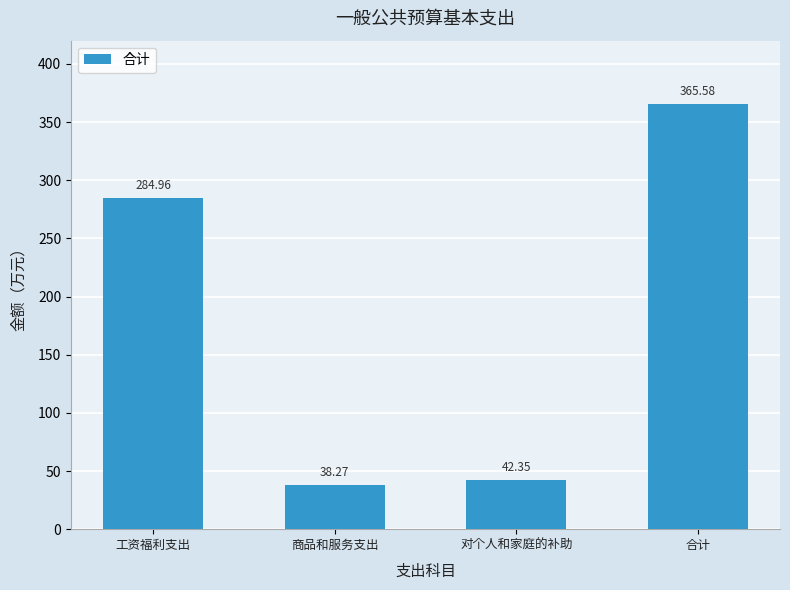

What is the change in value from 工资福利支出 to 合计?

+80.6